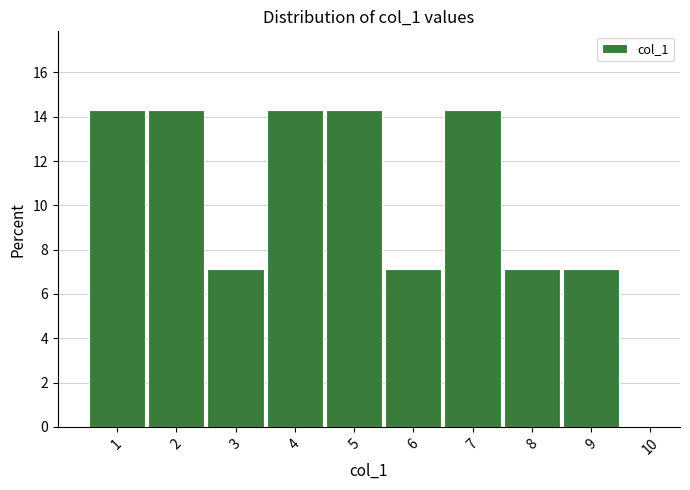

How tall is the bar that spans 4.5 to 5.5 on the x-axis? The values are not printed on the chart, so give them approximately, as read against the axis.

14.2